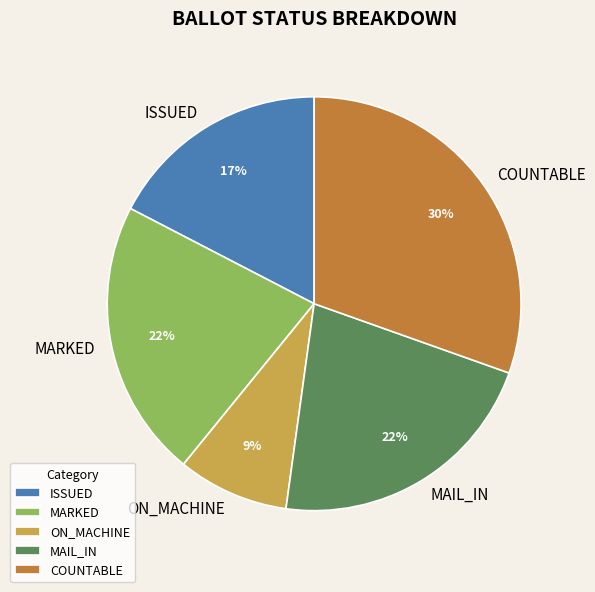

Count the number of slices in the pie.

5